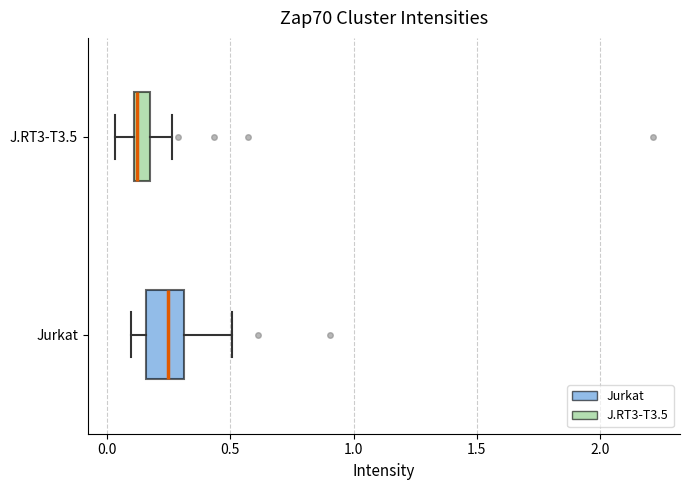

Which box is the widest, from its left edge to its right edge?

Jurkat